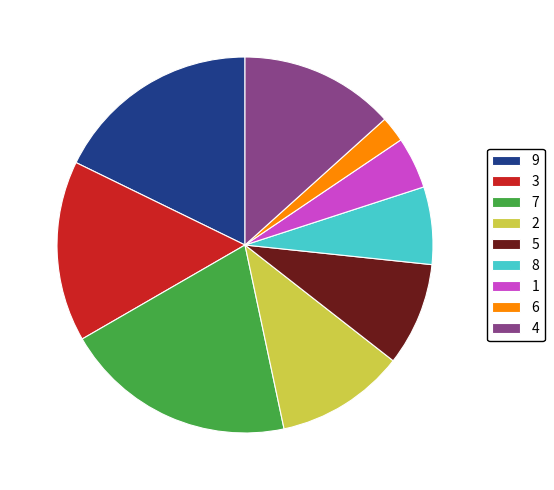

Does any single category account for the majority?

No